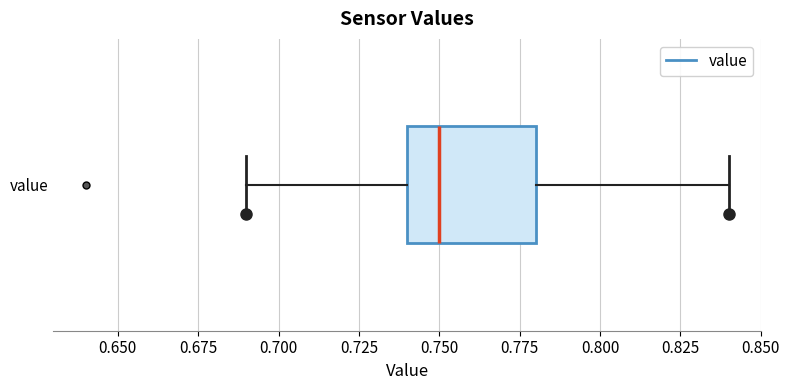

Read this box plot against the x-axis: the position of the median line, the range covered by the box, and the ends of both whiskers. The values are not printed on the chart, so give them approximately, as read against the axis.

median 0.75, box 0.74 to 0.78, whiskers 0.69 to 0.84